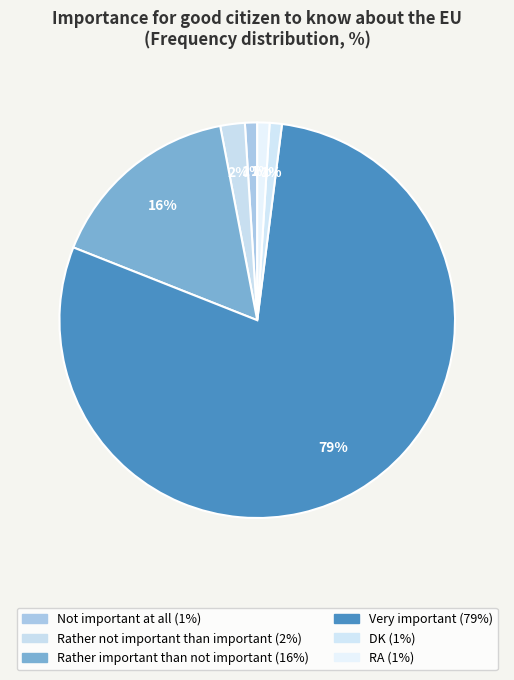

How many segments does this pie chart have?

6